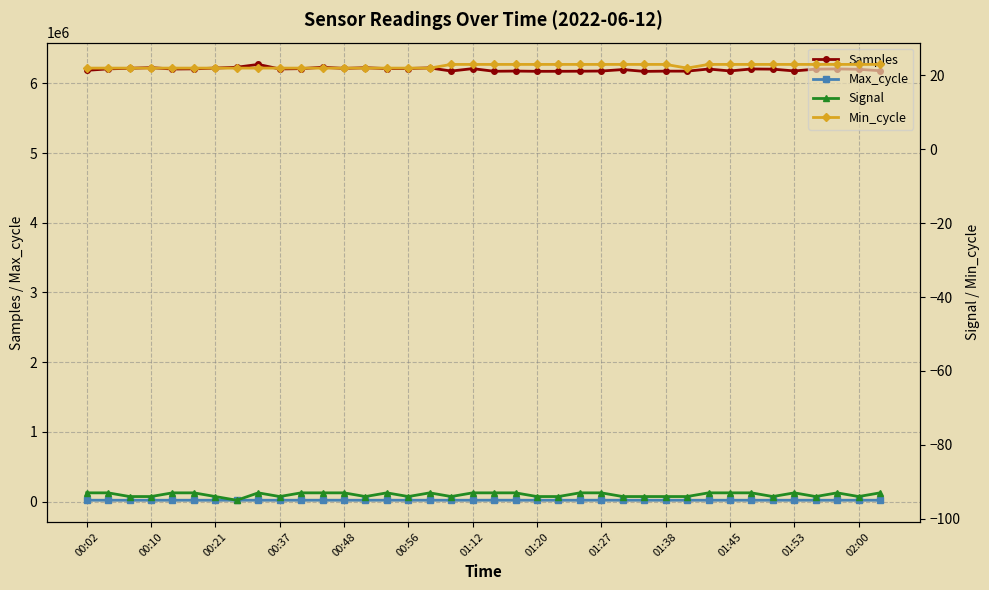

True or false: Samples and Max_cycle cross at least once.

False